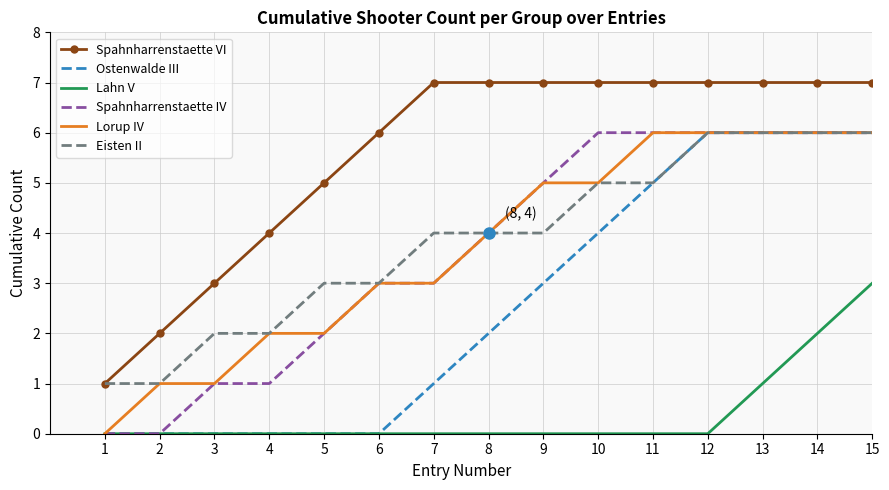

What value does the Spahnharrenstaette IV series have at 14?

6